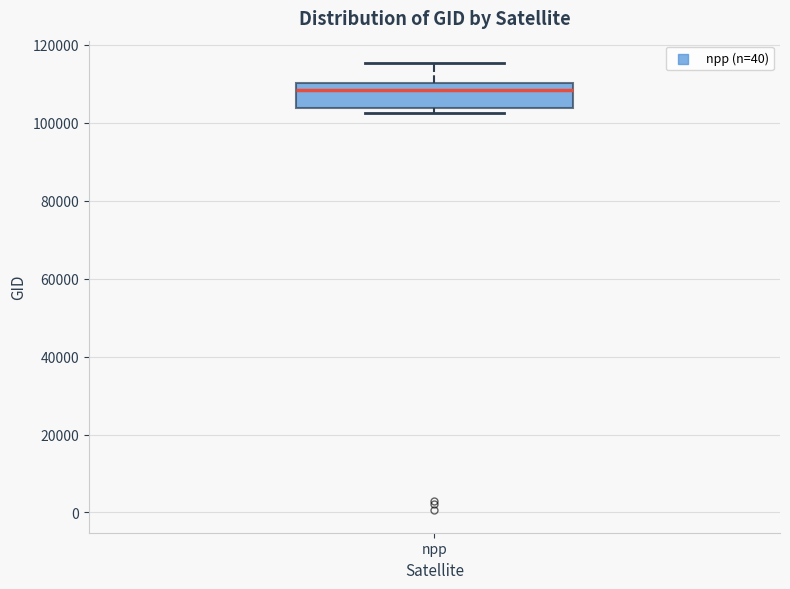

Where is the upper edge of the box for npp on the y-axis? The values are not printed on the chart, so give them approximately, as read against the axis.

110000